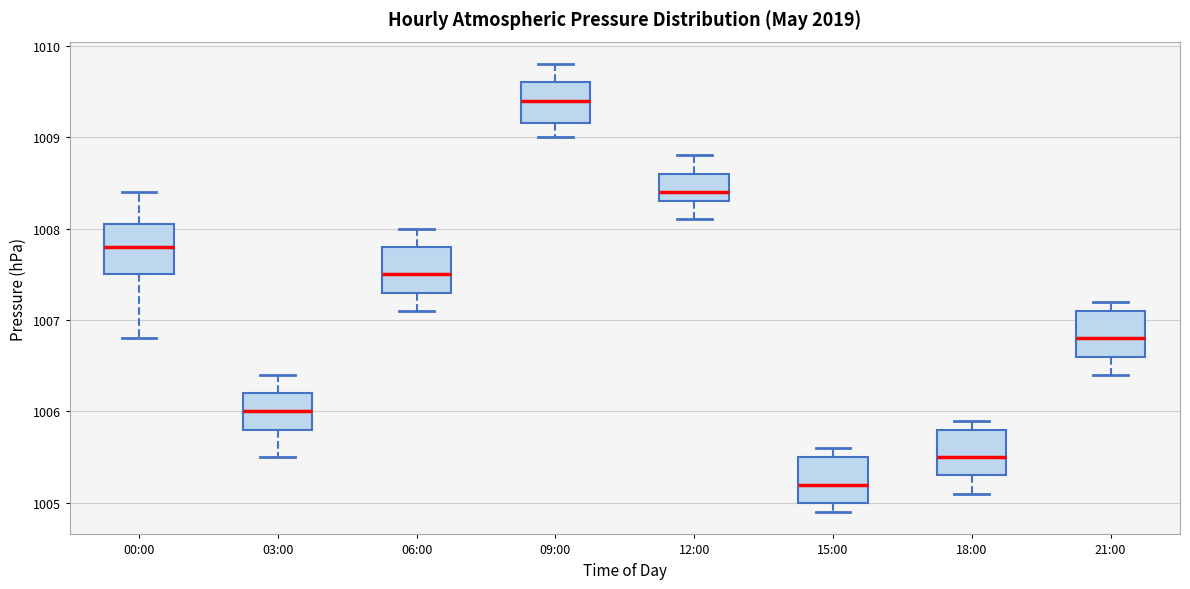

Reading left to right, transcribe this box plot: for each box, give where its median line is, the range the box spans, and where its two whiskers end, as read against the y-axis. The values are not printed on the chart, so give them approximately, as read against the axis.

00:00: median 1007.8, box 1007.5 to 1008.1, whiskers 1006.8 to 1008.4
03:00: median 1006.0, box 1005.8 to 1006.2, whiskers 1005.5 to 1006.4
06:00: median 1007.5, box 1007.3 to 1007.8, whiskers 1007.1 to 1008.0
09:00: median 1009.4, box 1009.2 to 1009.6, whiskers 1009.0 to 1009.8
12:00: median 1008.4, box 1008.3 to 1008.6, whiskers 1008.1 to 1008.8
15:00: median 1005.2, box 1005.0 to 1005.5, whiskers 1004.9 to 1005.6
18:00: median 1005.5, box 1005.3 to 1005.8, whiskers 1005.1 to 1005.9
21:00: median 1006.8, box 1006.6 to 1007.1, whiskers 1006.4 to 1007.2